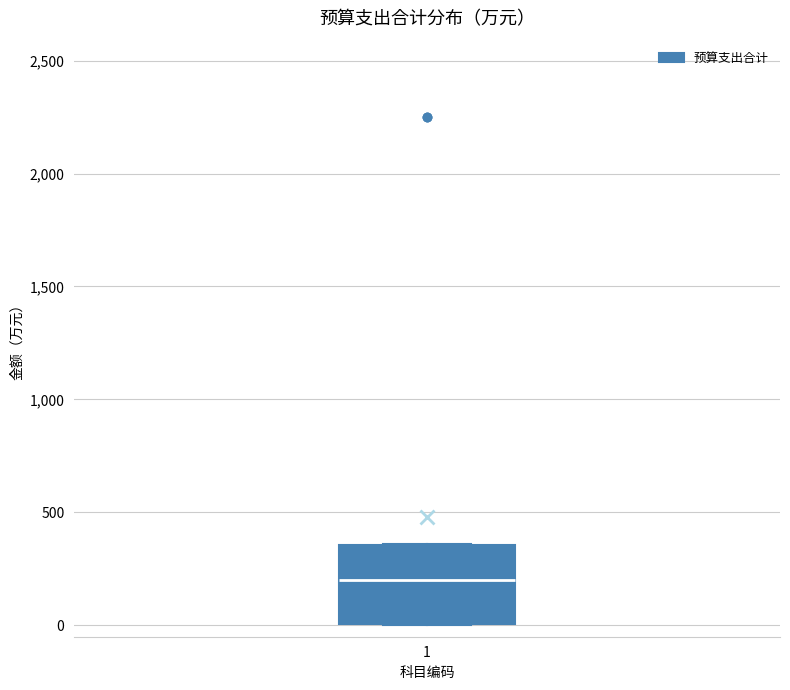

Where is the upper edge of the box at x = 1 on the y-axis? The values are not printed on the chart, so give them approximately, as read against the axis.

350